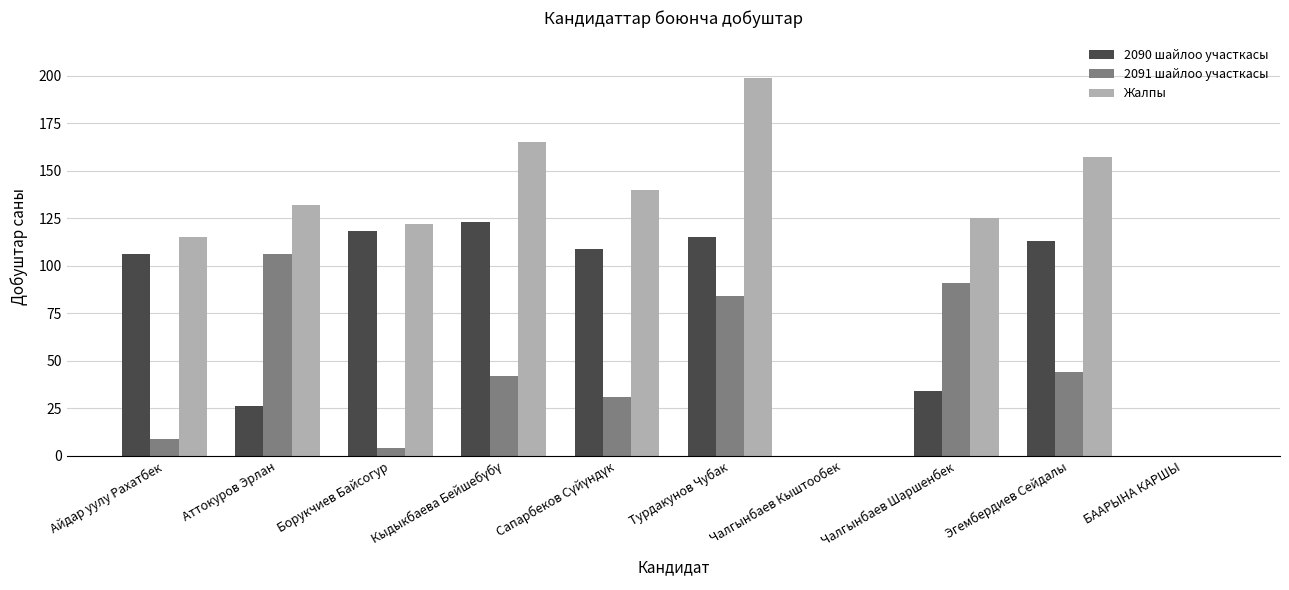

Which series changed the most between Айдар уулу Рахатбек and Аттокуров Эрлан?

2091 шайлоо участкасы